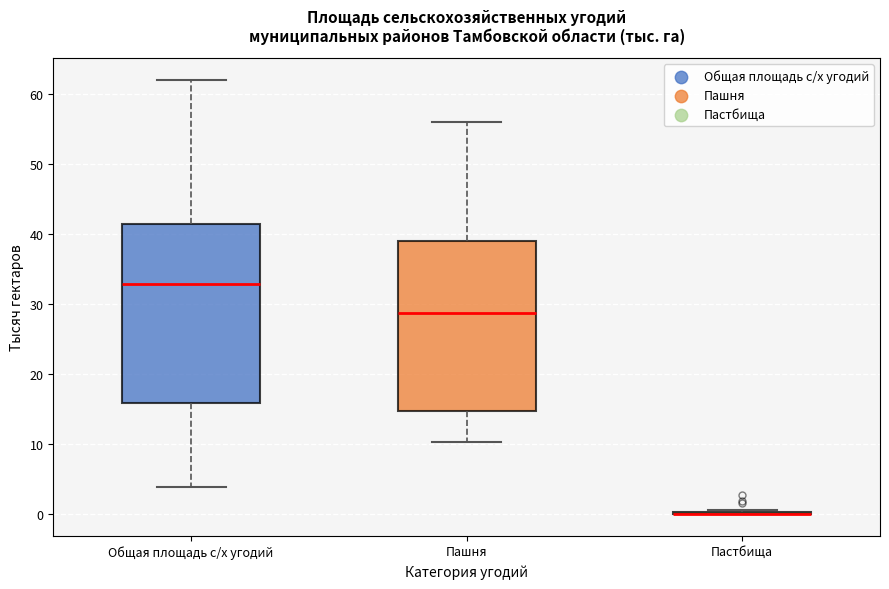

Reading left to right, read every box against the y-axis: the position of its median line, the range the box covers, and the ends of its whiskers. The values are not printed on the chart, so give them approximately, as read against the axis.

Общая площадь с/х угодий: median 33, box 16 to 41, whiskers 4 to 62
Пашня: median 29, box 15 to 39, whiskers 10 to 56
Пастбища: box collapsed to a line at 0, whiskers 0 to 1